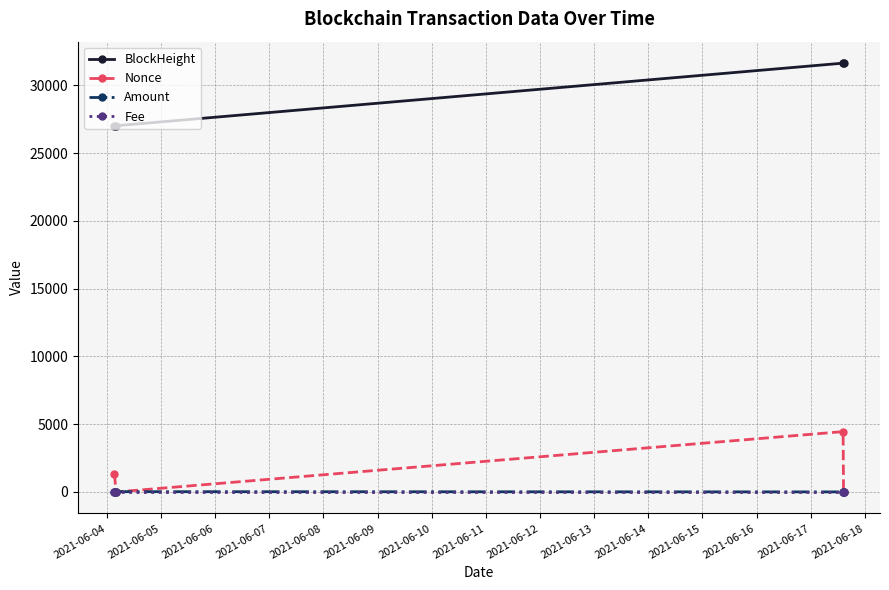

What is the greatest value displayed?

31642.0